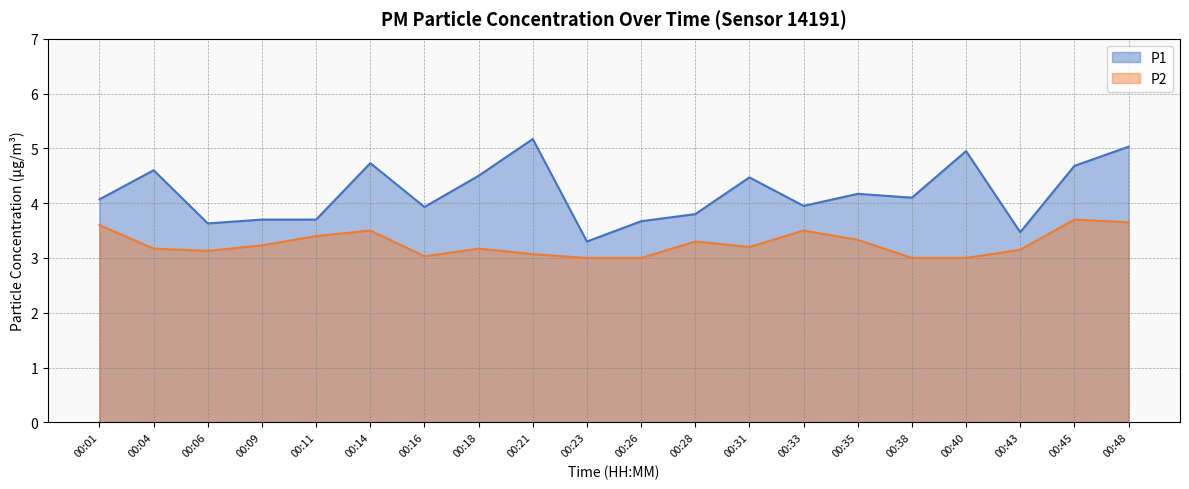

What is the highest value of the P2 series?

3.7